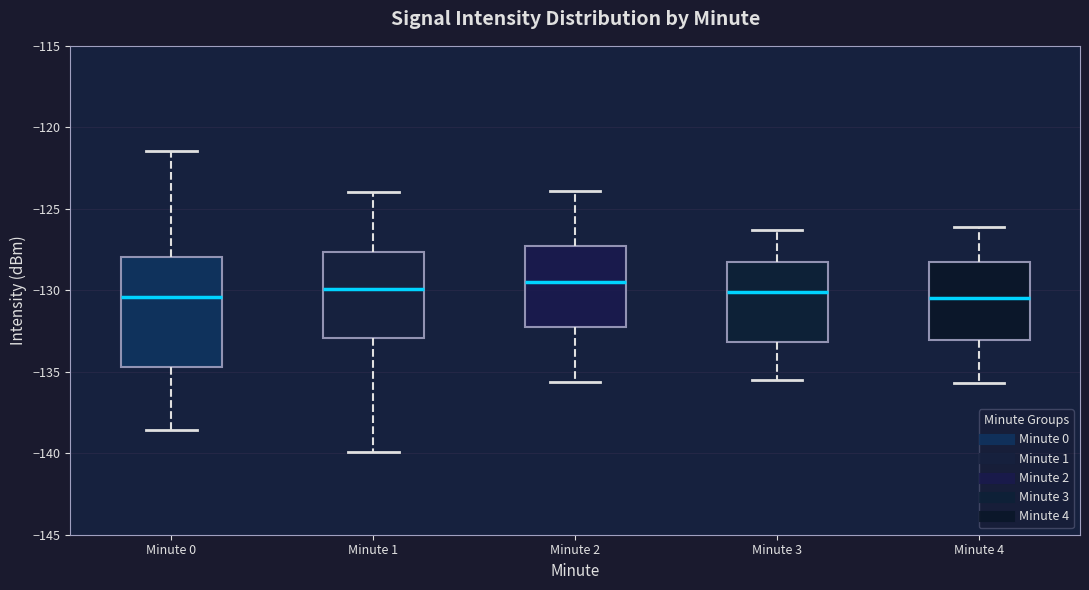

Comparing the boxes themselves (not the whiskers), which one is the tallest?

Minute 0